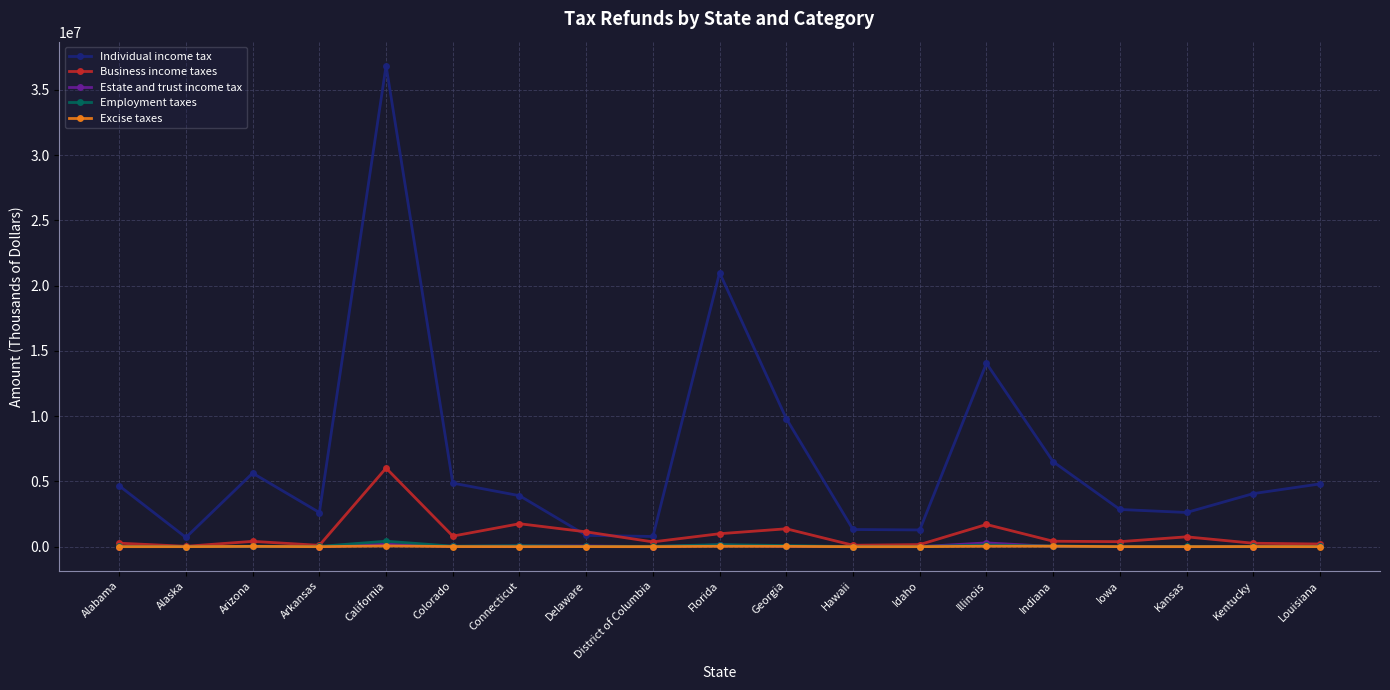

Between Alaska and Arizona, which series saw the biggest shift?

Individual income tax